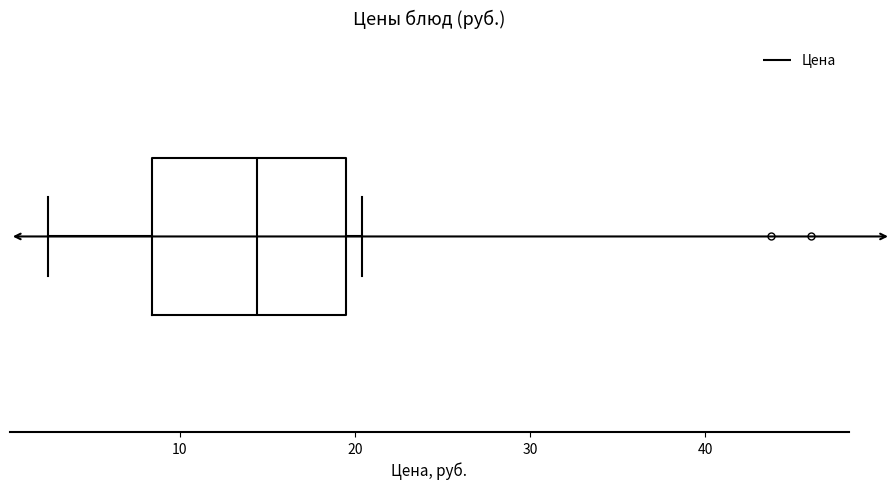

Transcribe this box plot: give where the median line is, the range the box spans, and where the two whiskers end, as read against the x-axis. The values are not printed on the chart, so give them approximately, as read against the axis.

median 14, box 8 to 19, whiskers 3 to 20